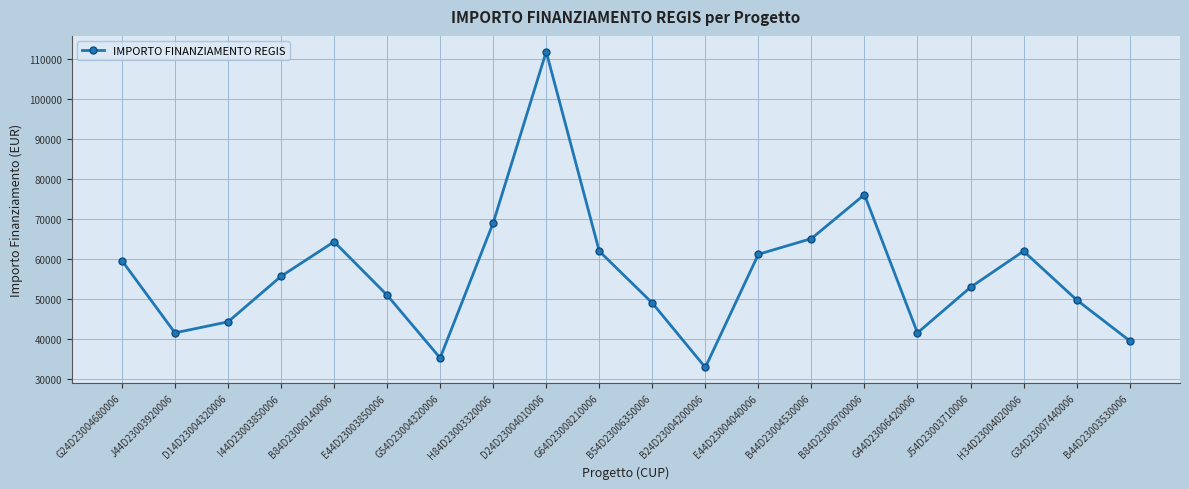

How many values exceed 55778?

10